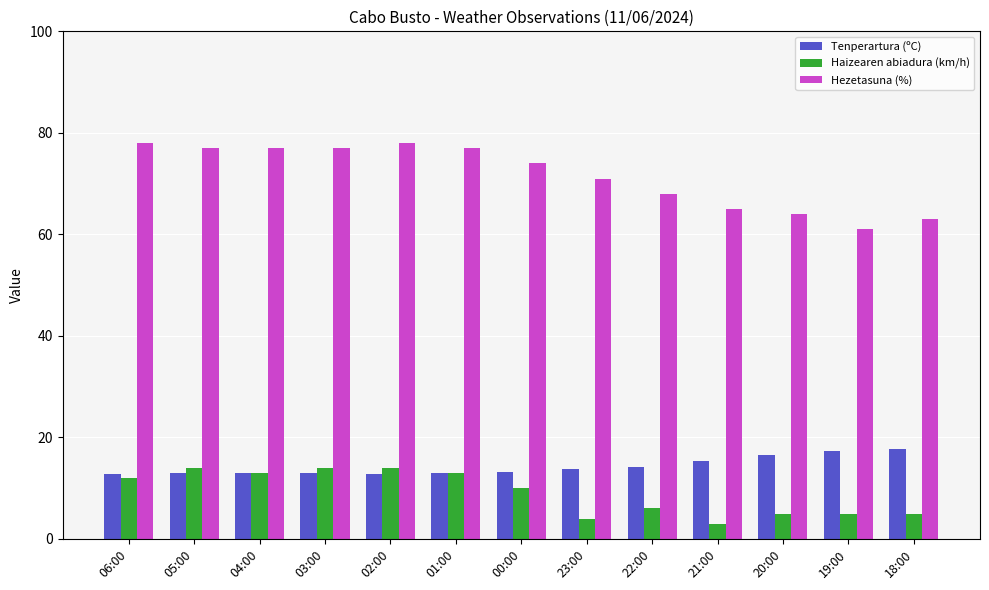

Is the value of Tenperartura (ºC) at 22:00 greater than the value of Hezetasuna (%) at 04:00?

No